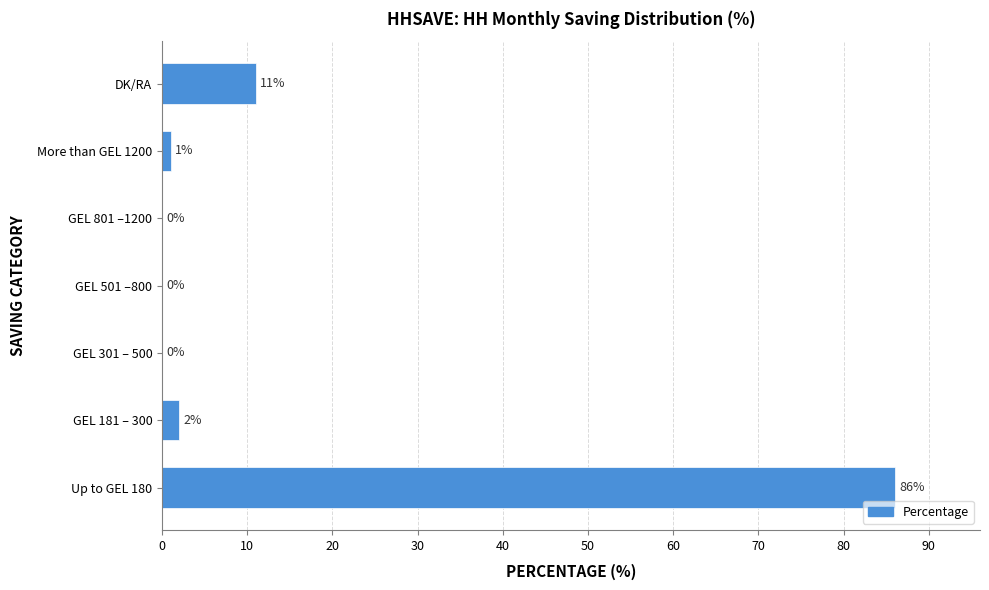

The value at GEL 801 –1200 is 53. True or false?

False